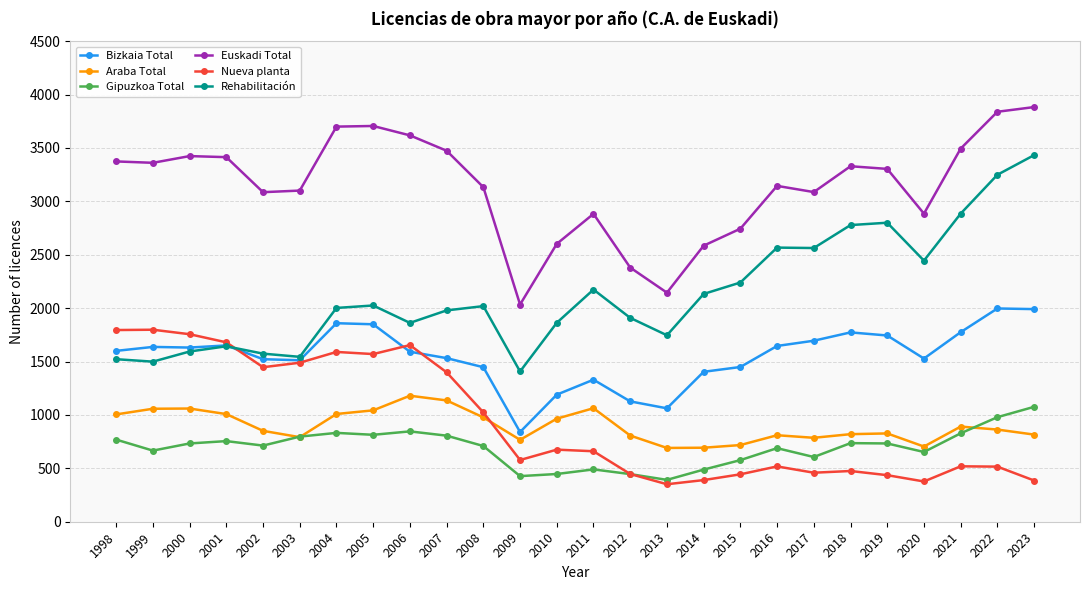

What is the greatest value displayed?

3883